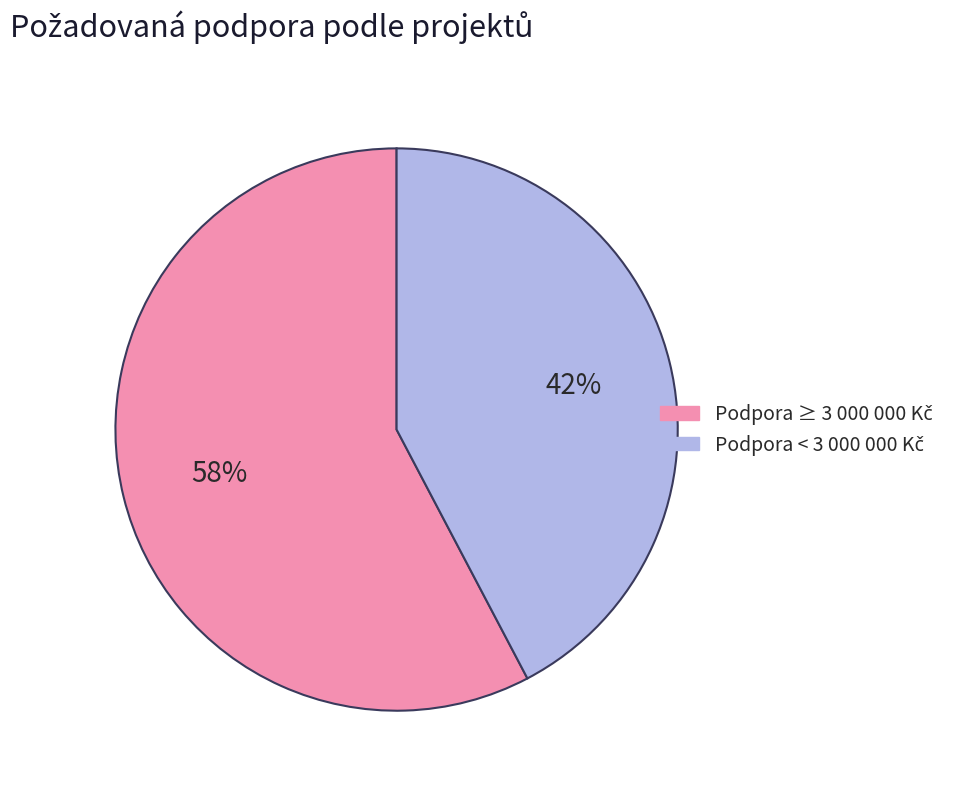

Is there a majority slice in this chart?

Yes